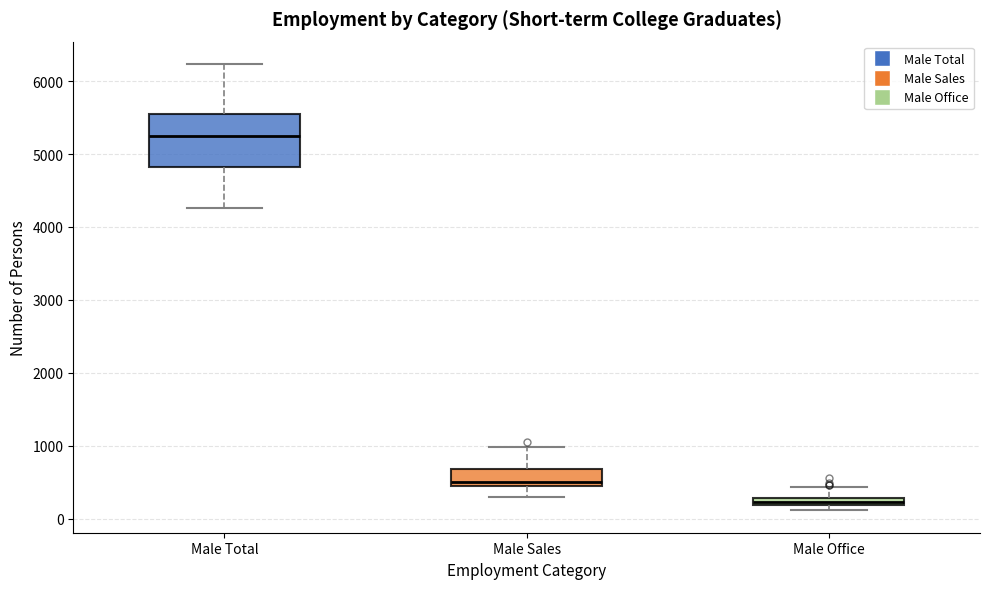

Where does the lower whisker of the box for Male Total end on the y-axis? The values are not printed on the chart, so give them approximately, as read against the axis.

4300